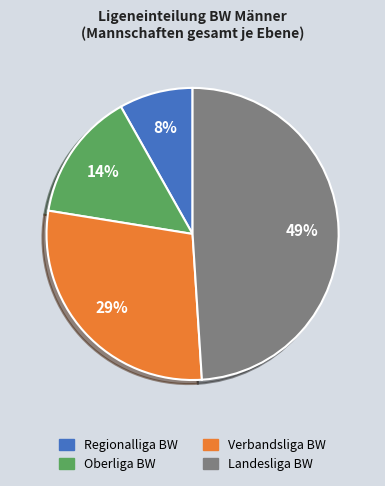

To the nearest percent, what portion does Oberliga BW represent?

14%